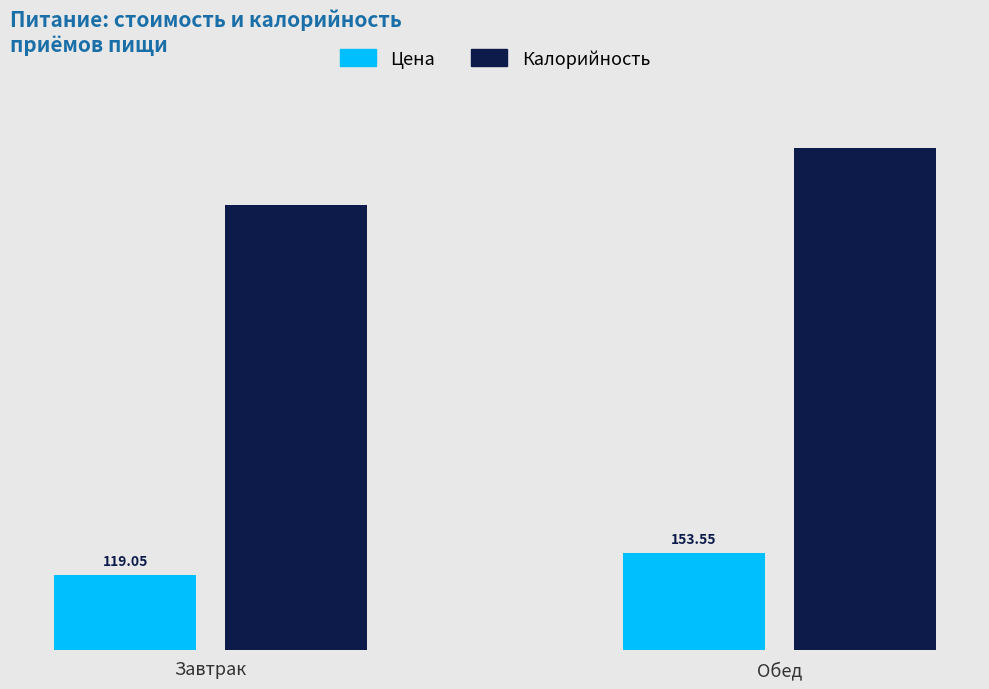

Which series changed the most between Завтрак and Обед?

Калорийность